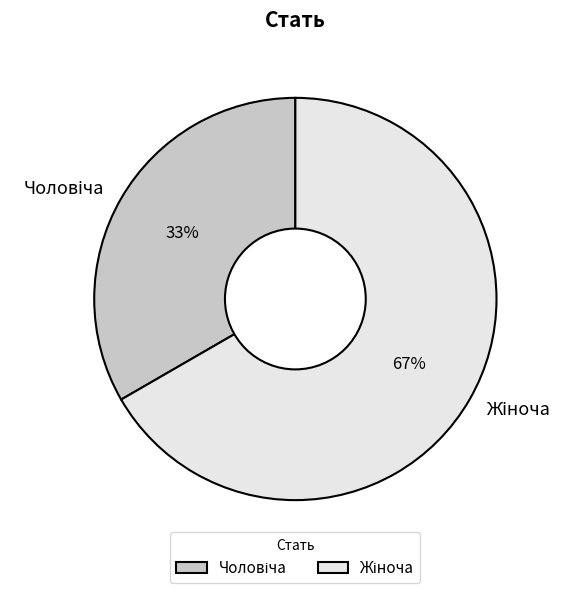

To the nearest percent, what is the average slice percentage?

50%